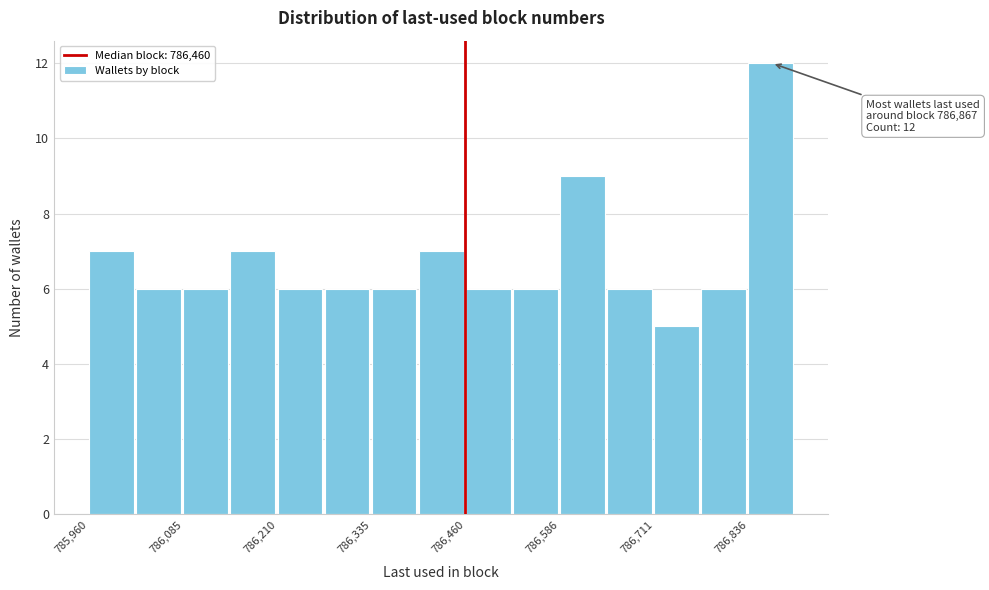

Around what value on the x-axis is the tallest bar? Give the approximate position of its centre, as read against the axis.

786860